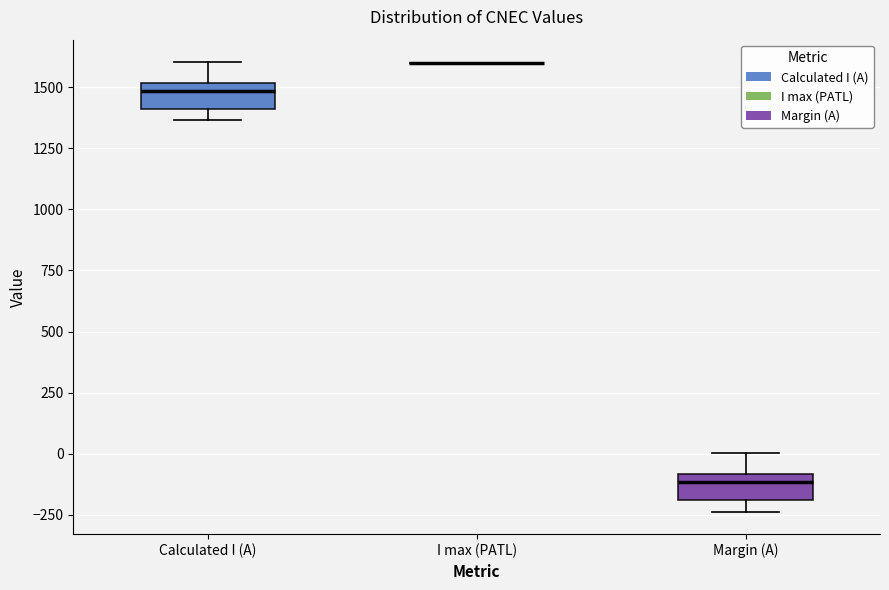

Reading left to right, read every box against the y-axis: the position of its median line, the range the box covers, and the ends of its whiskers. The values are not printed on the chart, so give them approximately, as read against the axis.

Calculated I (A): median 1500 (just below the box's upper edge), box 1400 to 1500, whiskers 1350 to 1600
I max (PATL): box collapsed to a line at 1600, whiskers 1600 to 1600
Margin (A): median -100 (just below the box's upper edge), box -200 to -100, whiskers -250 to 0